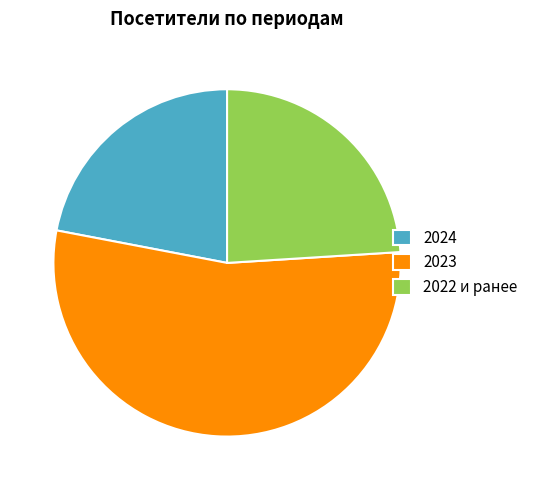

Rank the categories by value from lowest to highest.

2024, 2022 и ранее, 2023